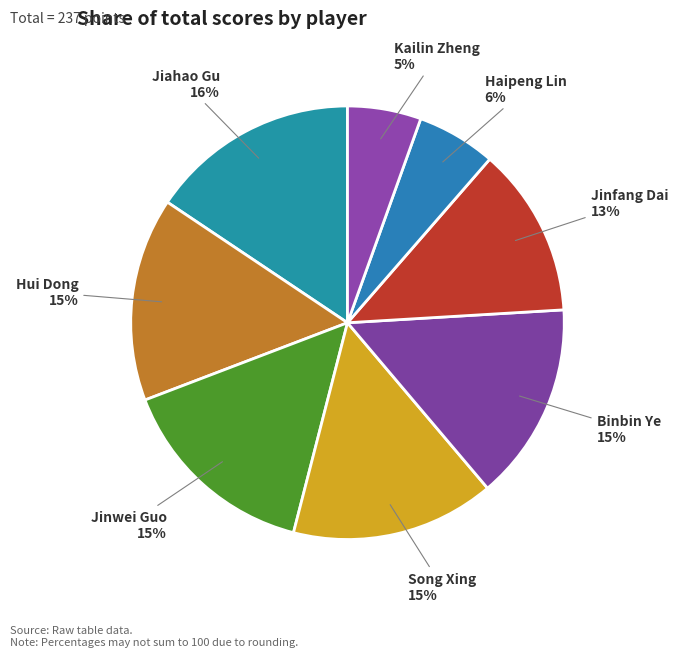

Does Song Xing represent more than half of the total?

No